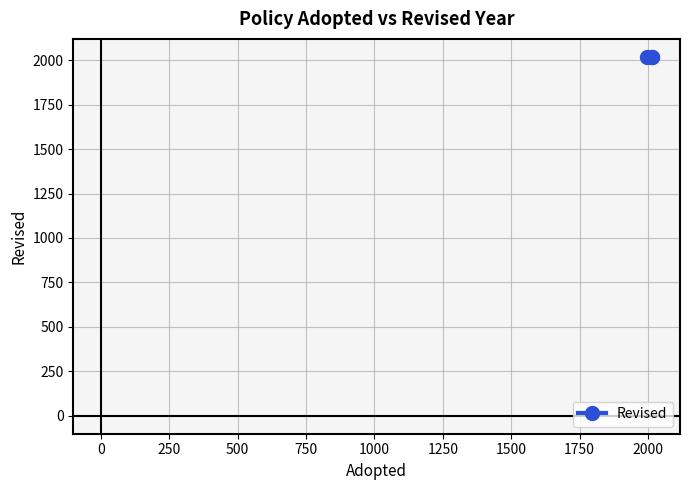

What is the maximum value shown in the chart?

2019